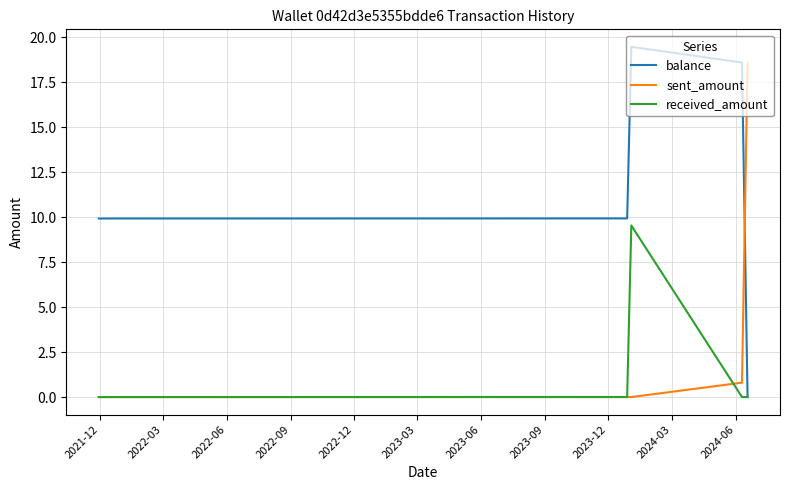

How many positive values does the balance series have?

19